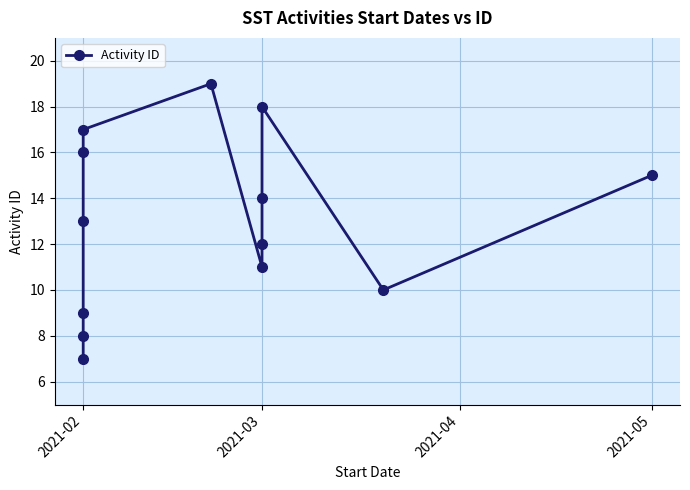

What is the change in value from 2021-02 to 5?

+10